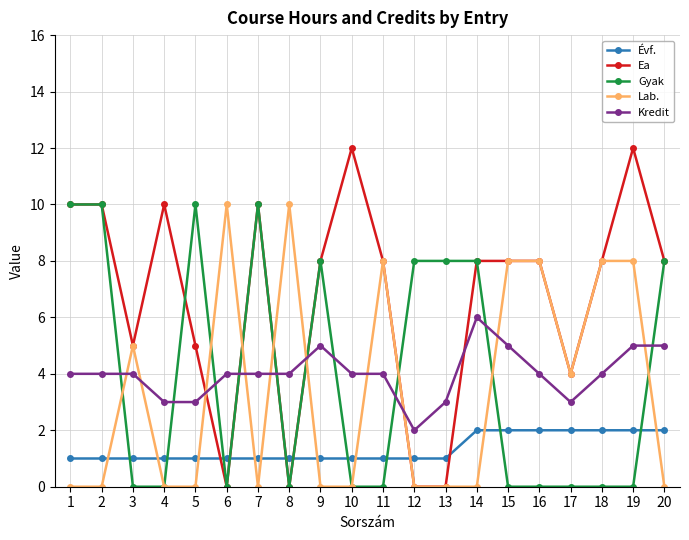

What is the greatest value displayed?

12